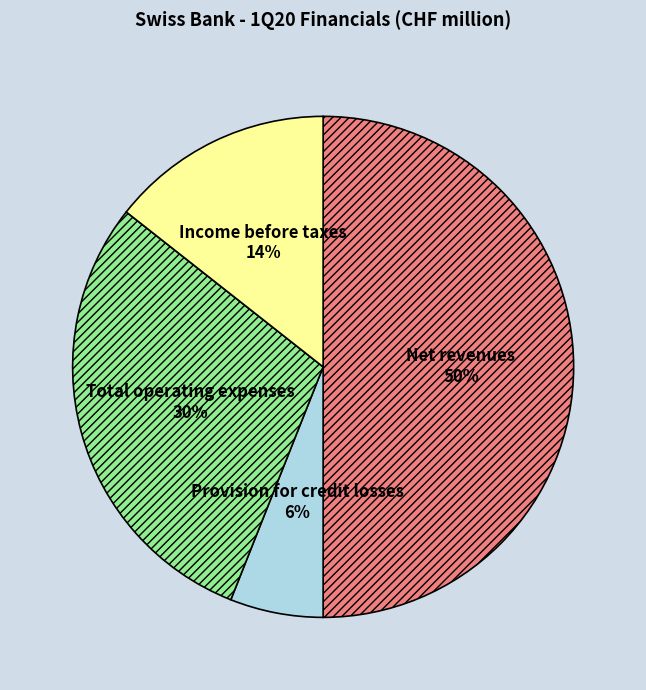

To the nearest percent, what is the difference between the Provision for credit losses and Total operating expenses slice percentages?

24%